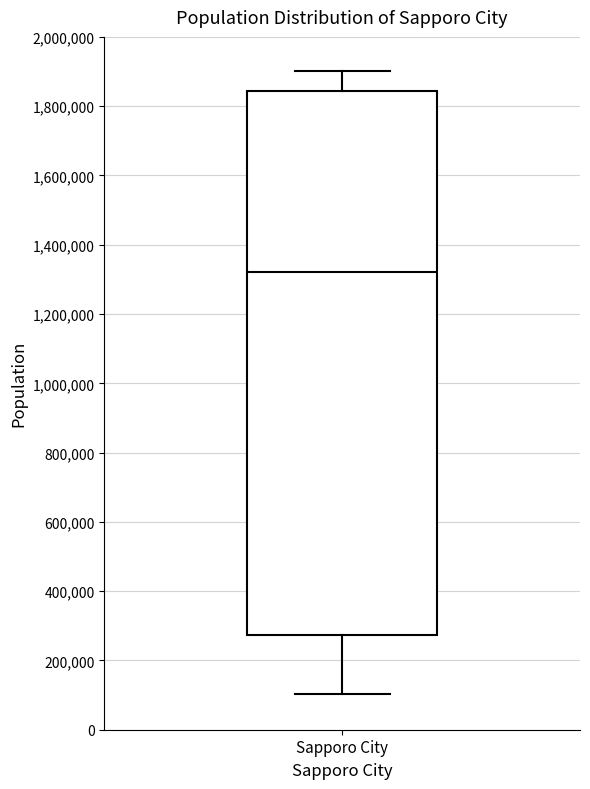

Where is the upper edge of the box for Sapporo City on the y-axis? The values are not printed on the chart, so give them approximately, as read against the axis.

1840000